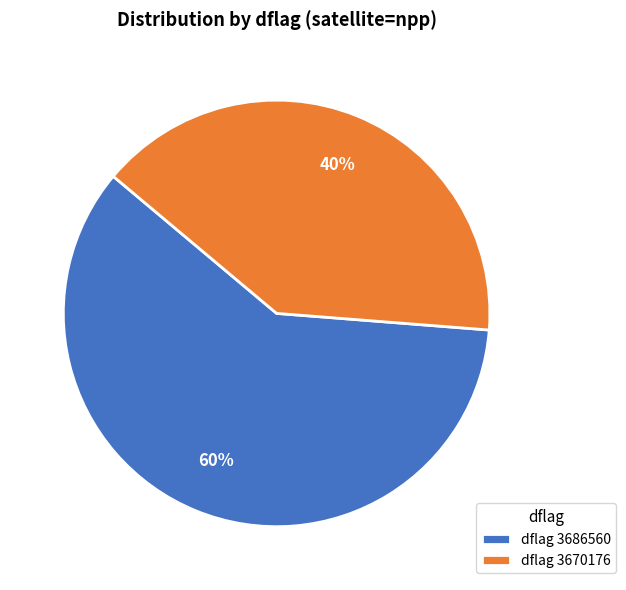

To the nearest percent, what is the average slice percentage?

50%